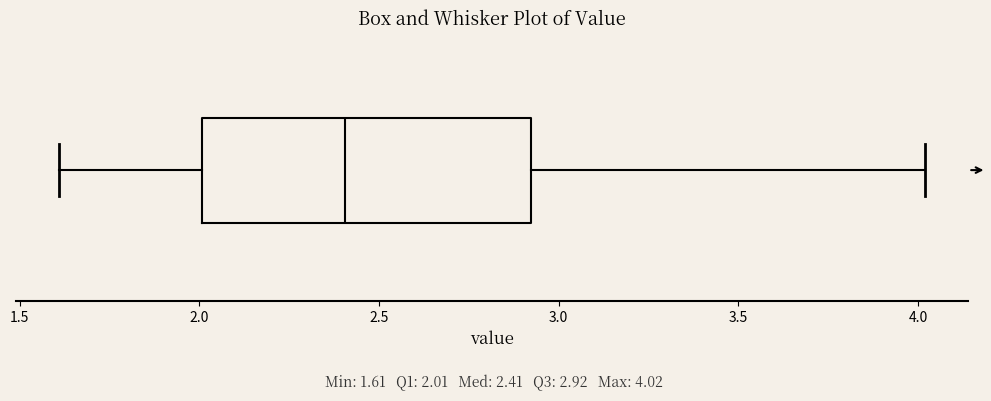

Transcribe this box plot: give where the median line is, the range the box spans, and where the two whiskers end, as read against the x-axis. The values are not printed on the chart, so give them approximately, as read against the axis.

median 2.4, box 2.0 to 2.9, whiskers 1.6 to 4.0